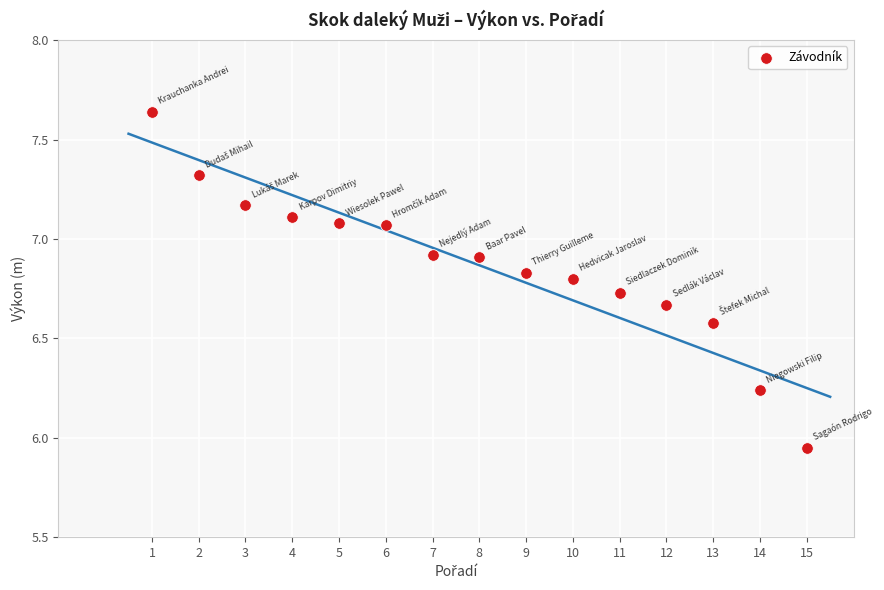

What is the range of Y values (max minus min)?

1.7